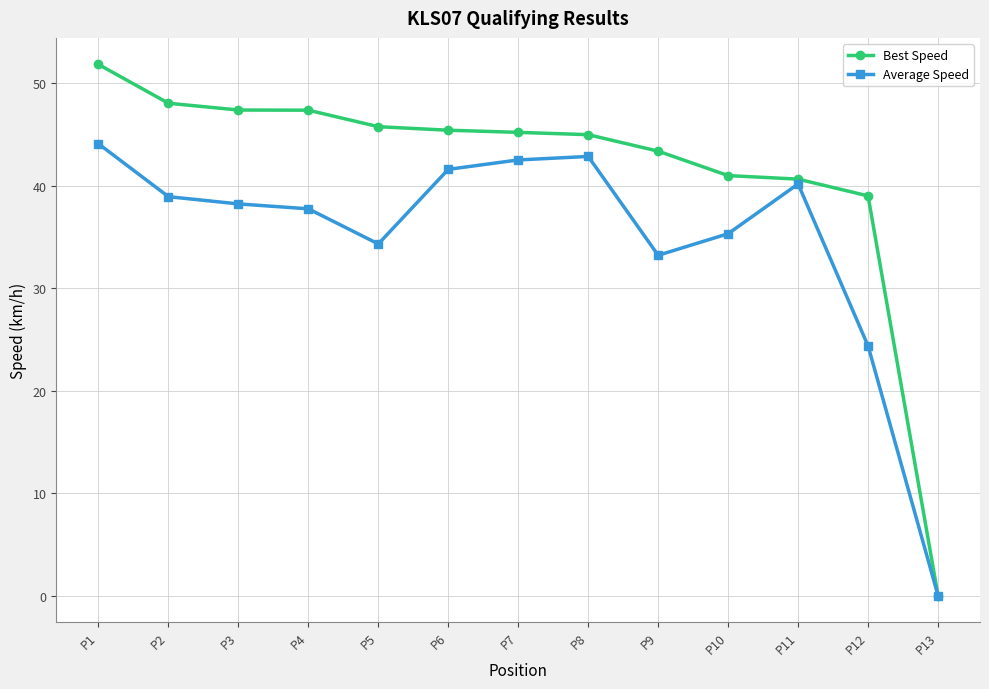

Which label corresponds to the largest value in the chart?

P1